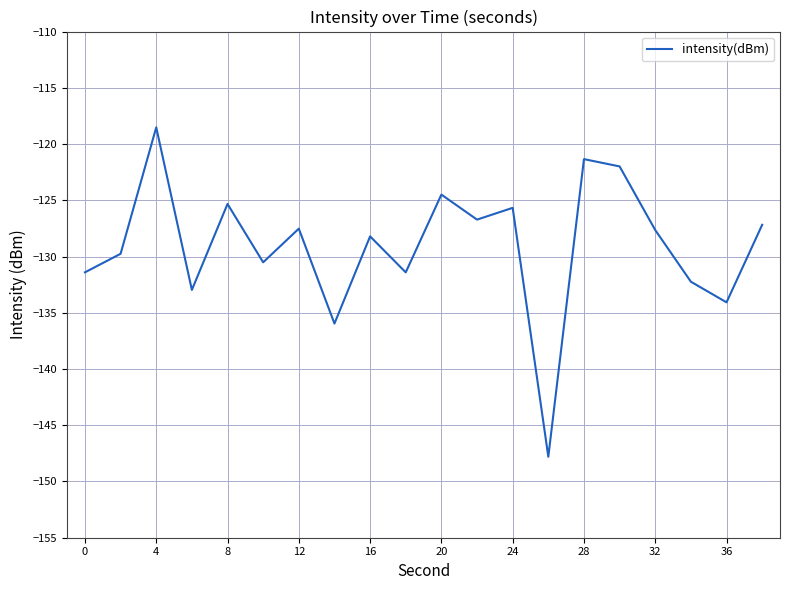

True or false: there are more than 1 points higher than both neighbors.

True